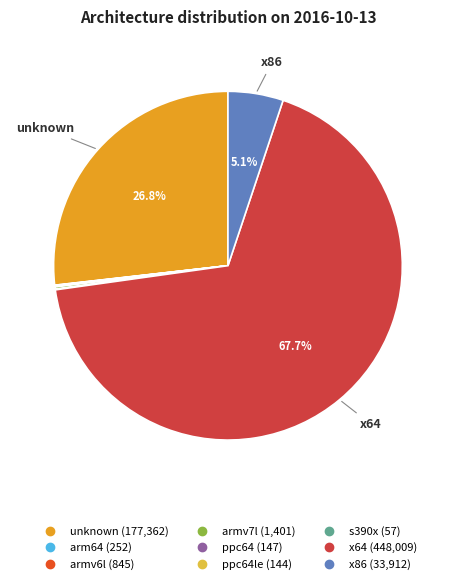

Does any single category account for the majority?

Yes